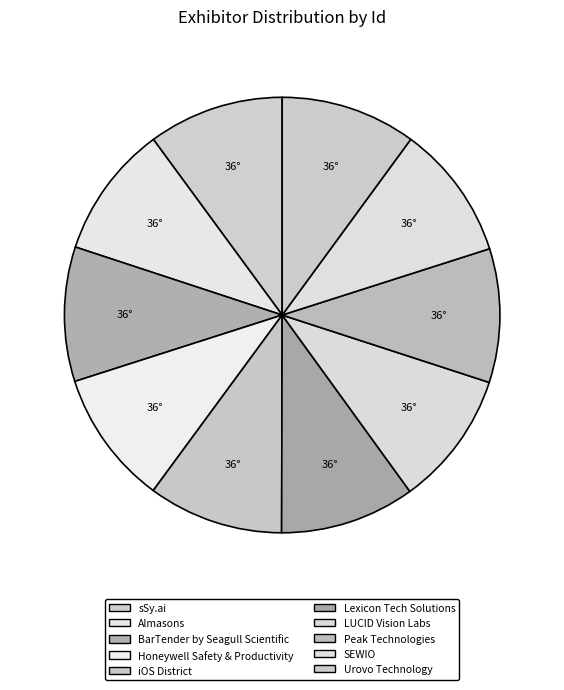

Do LUCID Vision Labs and sSy.ai together represent more than half of the pie?

No